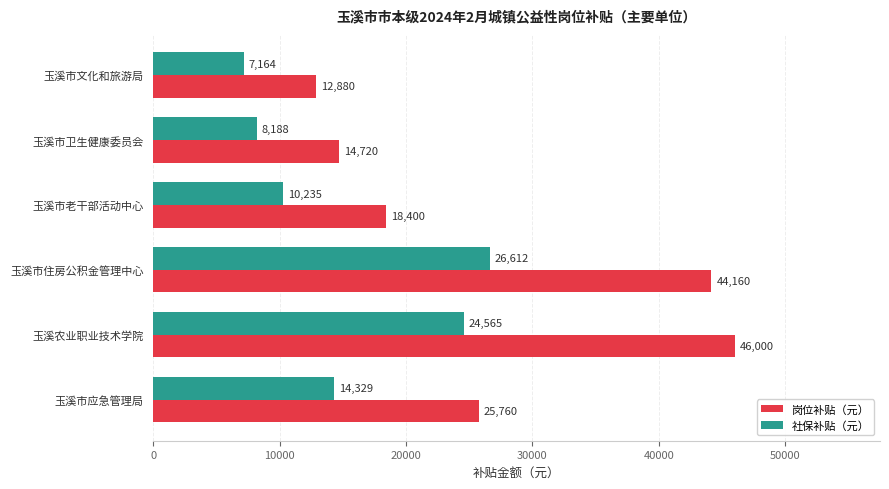

At which category does the chart reach its peak across all series?

玉溪农业职业技术学院